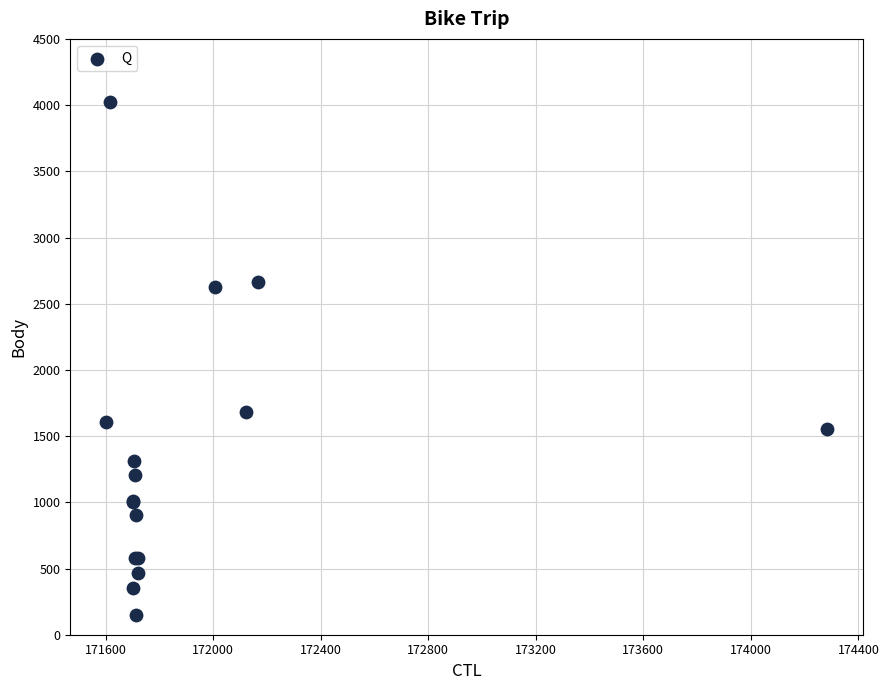

What Y value in the scatter plot is closest to 2084?

1680